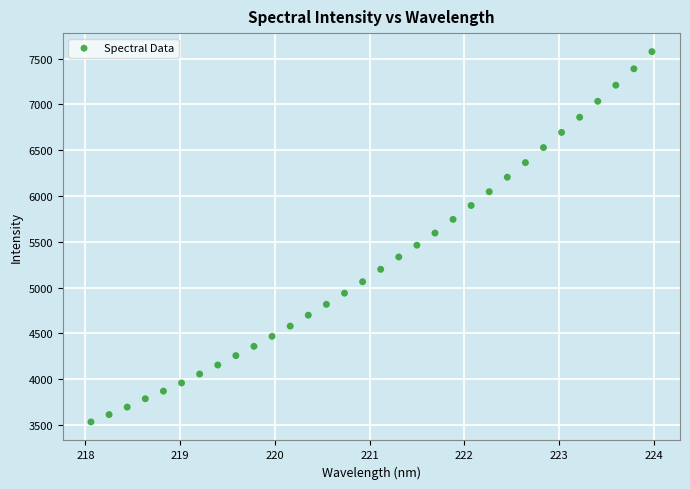

What is the range of Y values (max minus min)?

4040.7